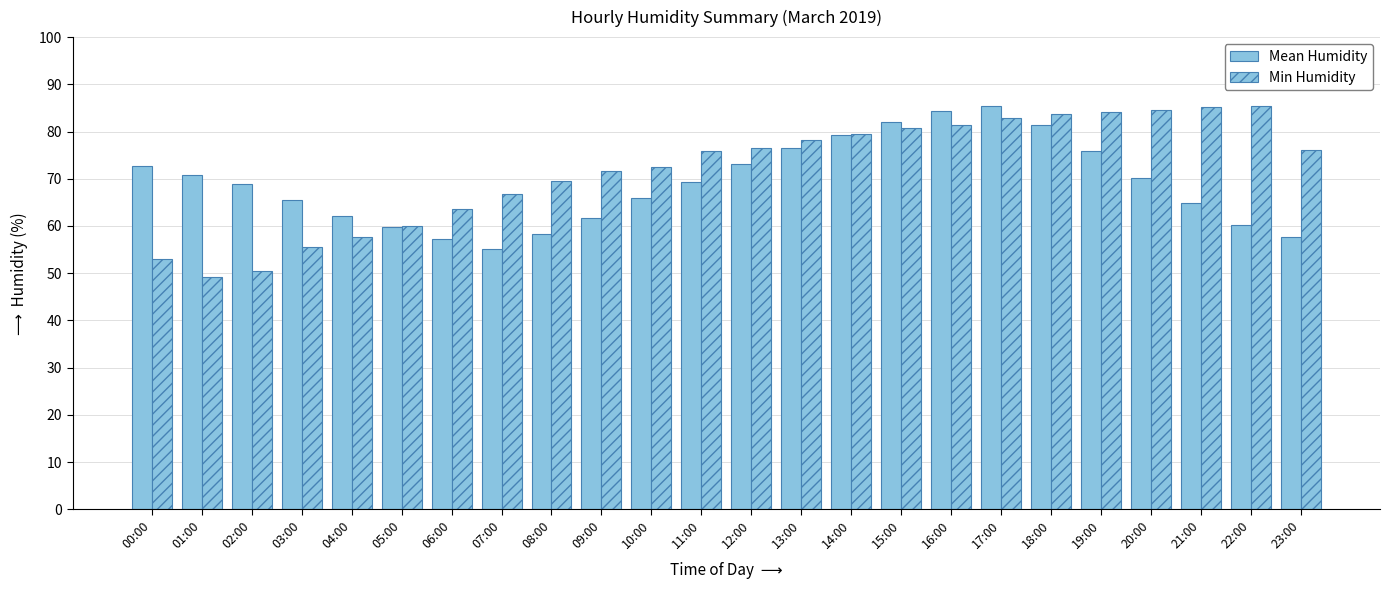

How many bars are there in each group?

2